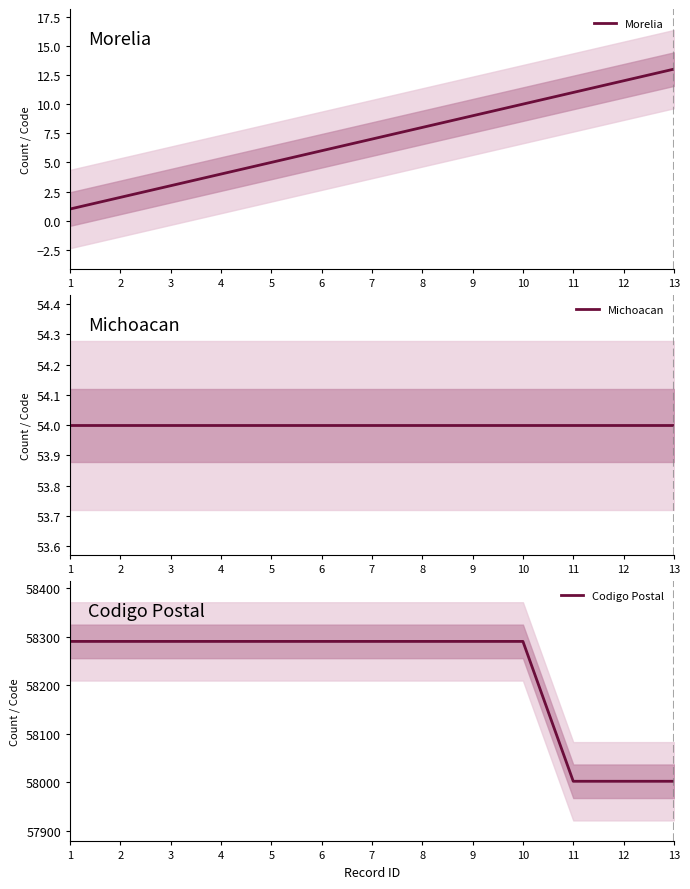

Which series has the largest total across all categories?

Codigo Postal